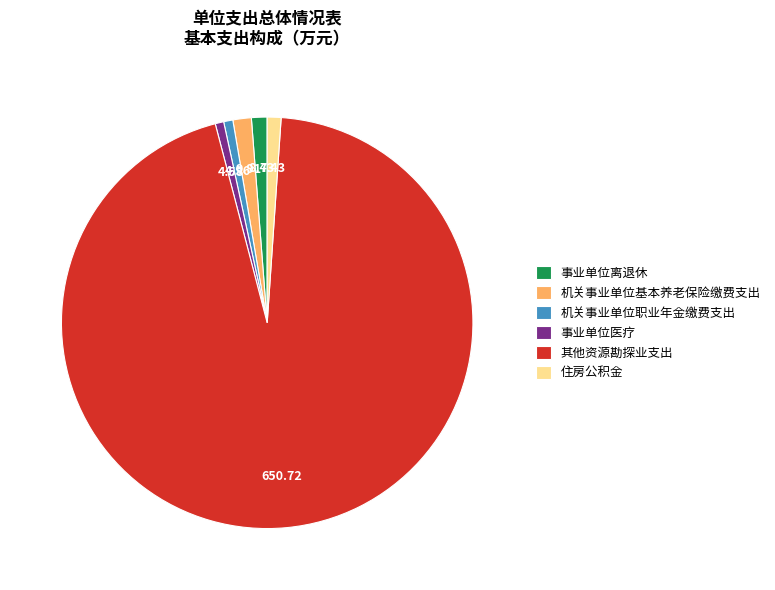

Approximately how many times larger is the value at 事业单位离退休 compared to 机关事业单位职业年金缴费支出?

1.7